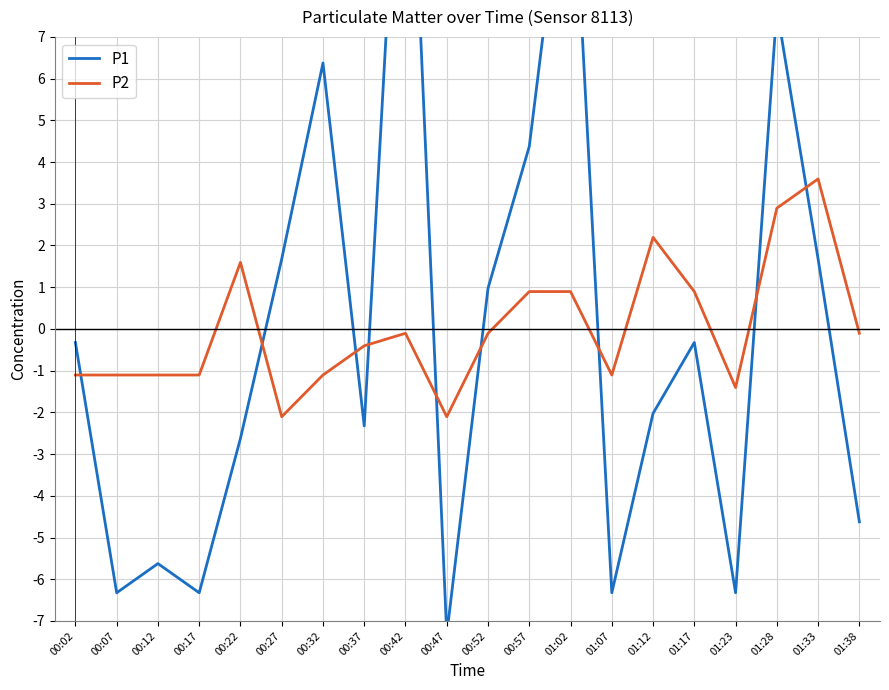

Which series has the widest spread of values?

P1